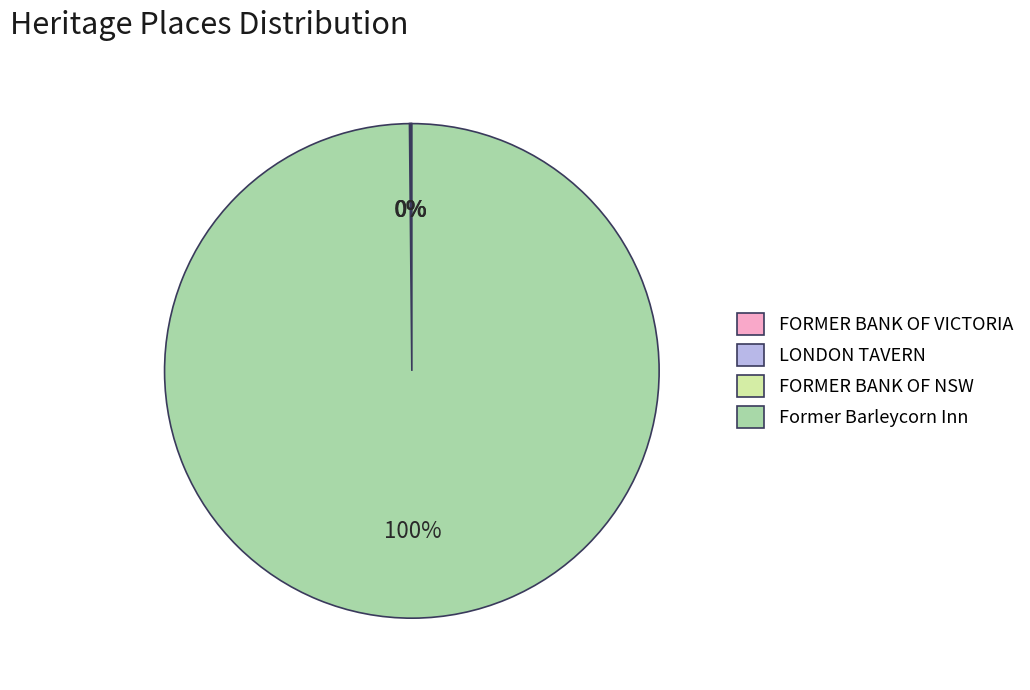

True or false: Former Barleycorn Inn accounts for 100% of the total.

True